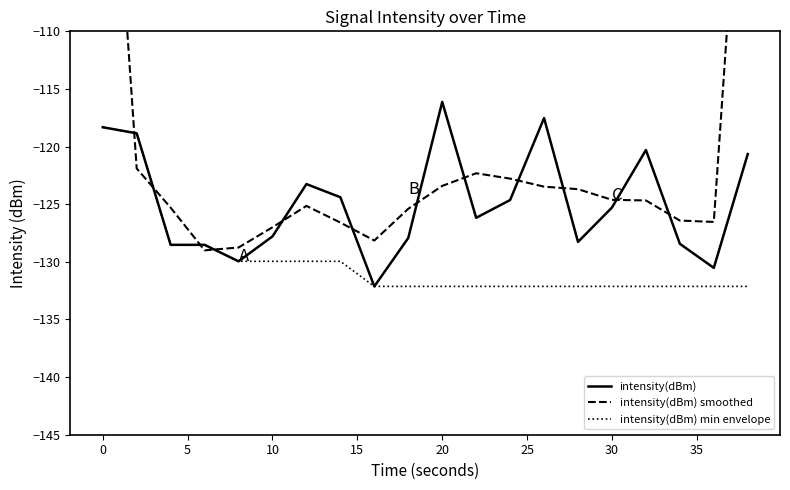

Is it true that intensity(dBm) equals -125.3 at 30?

True